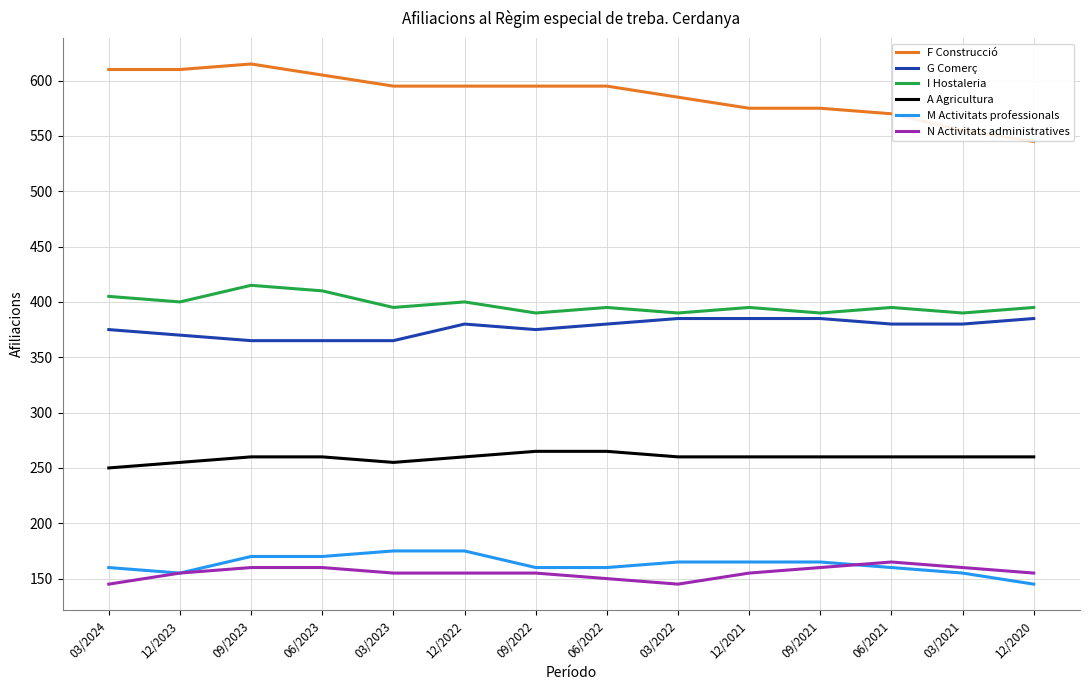

Which series has the widest spread of values?

F Construcció